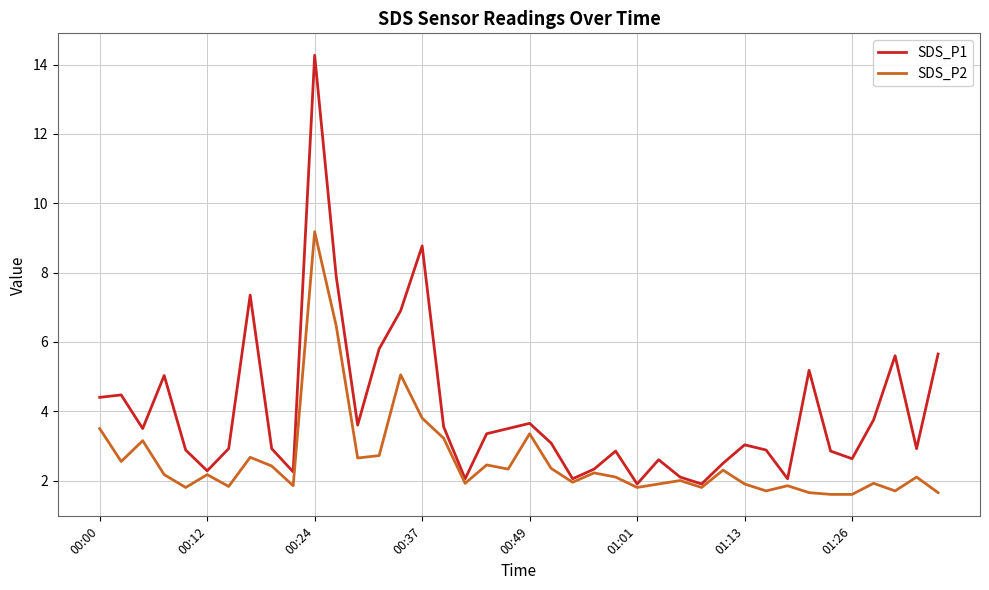

Is this an area chart (filled region under the line)?

No